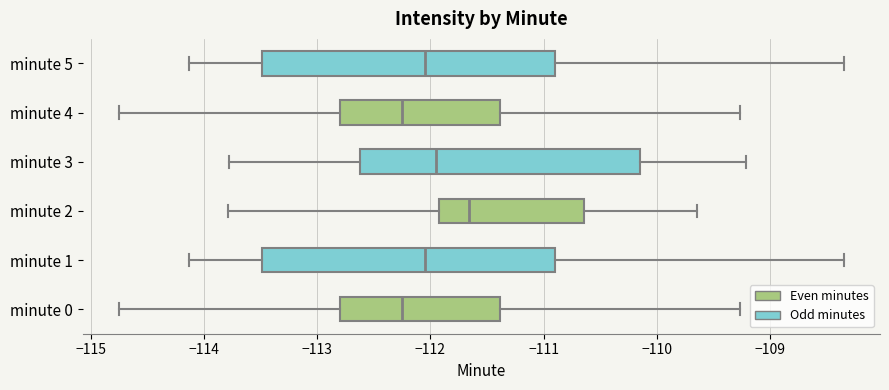

Which box's median line is the furthest to the right?

minute 2